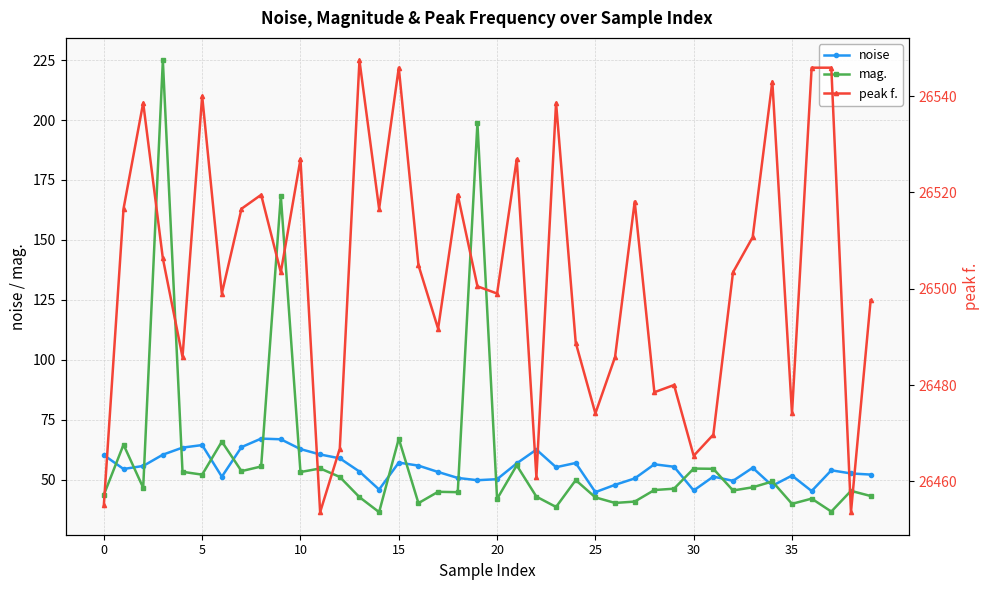

True or false: noise has a value of 51.8 at 35.

True